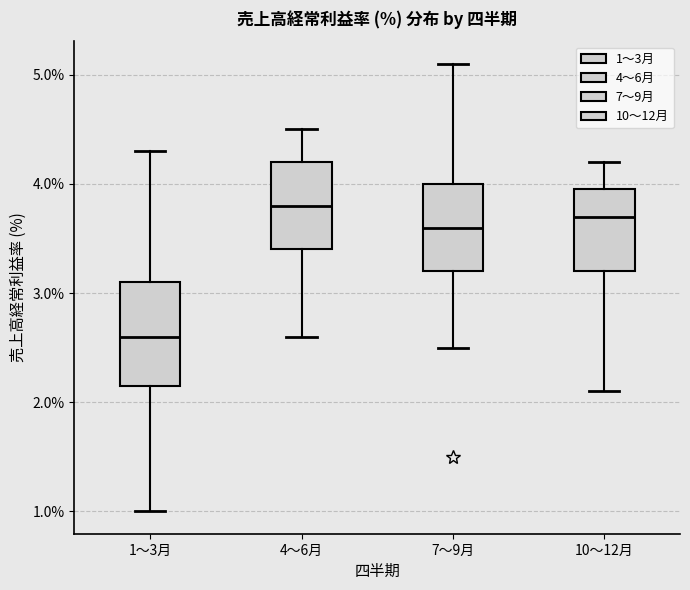

Comparing the boxes themselves (not the whiskers), which one is the tallest?

1～3月